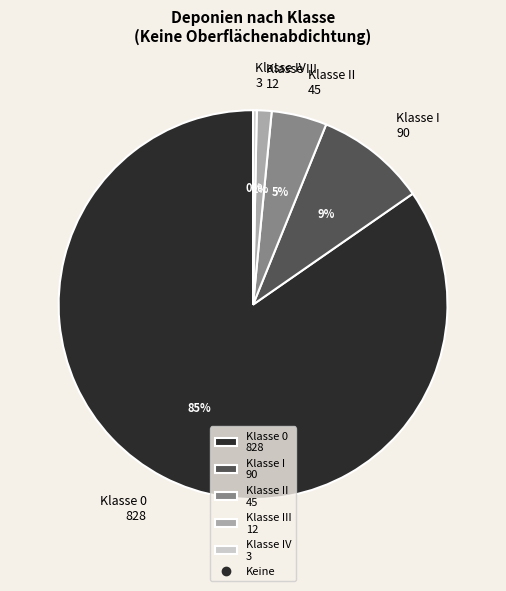

Which slice represents more than half of the pie?

Klasse 0 828